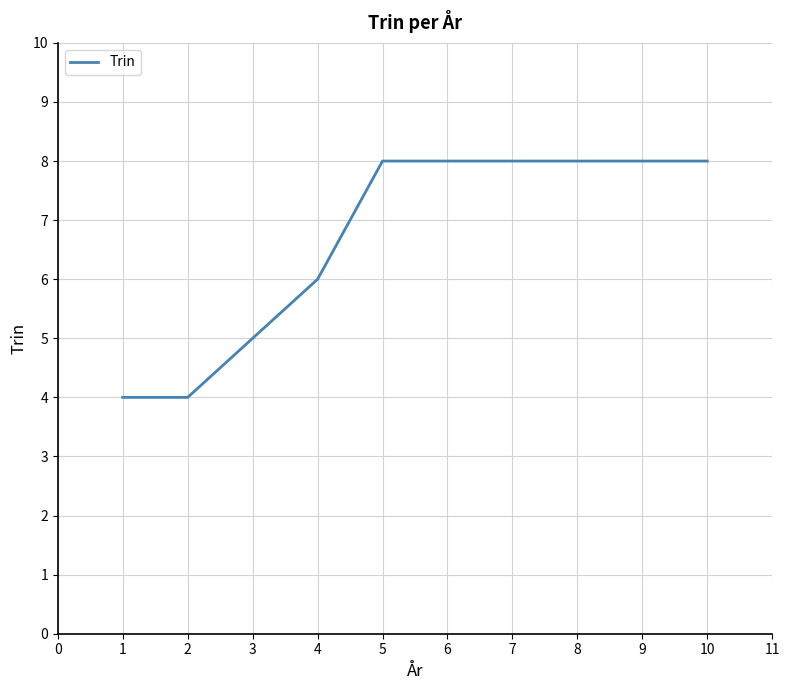

What is the difference between the maximum and minimum values?

4